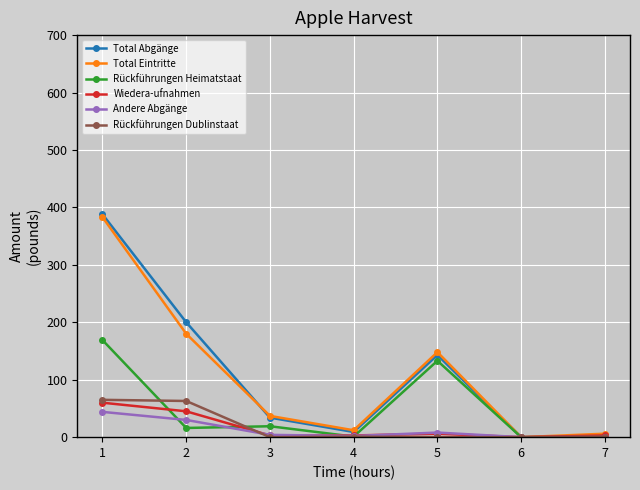

At which category does Total Abgänge reach its first local peak?

5